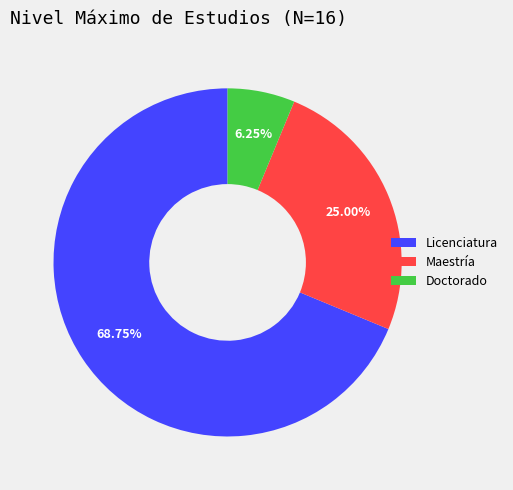

Combined, do Maestría and Licenciatura account for over 50%?

Yes